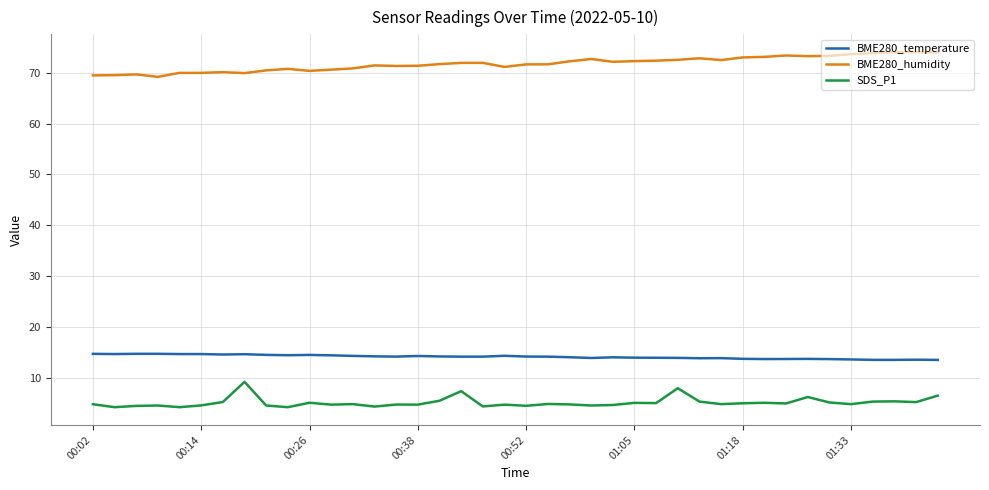

True or false: BME280_humidity and BME280_temperature cross at least once.

False